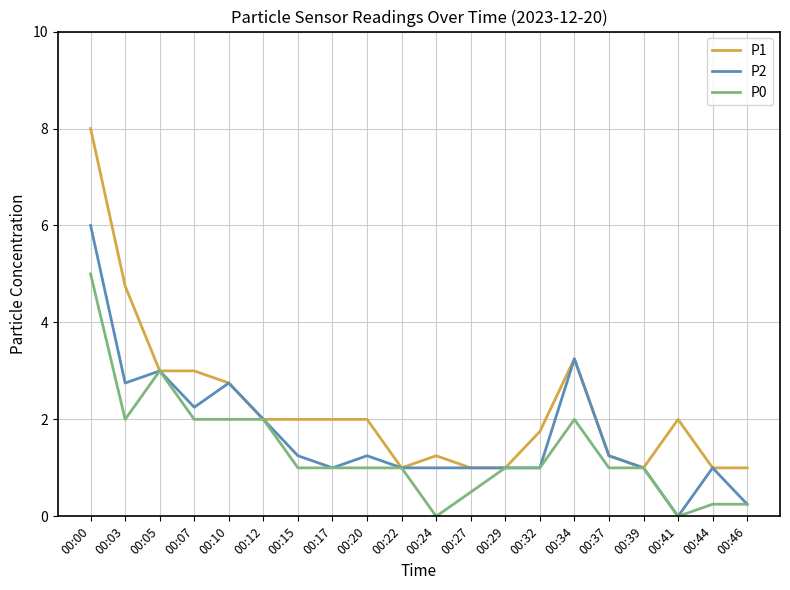

What are all the series names shown in the legend?

P1, P2, P0